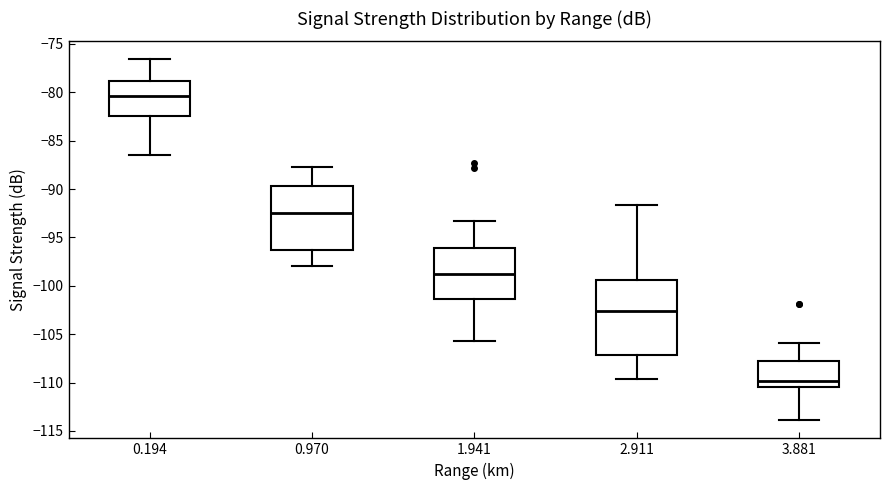

Reading left to right, read every box against the y-axis: the position of its median line, the range the box covers, and the ends of its whiskers. The values are not printed on the chart, so give them approximately, as read against the axis.

0.194: median -80.5, box -82.5 to -79.0, whiskers -86.5 to -76.5
0.970: median -92.5, box -96.5 to -89.5, whiskers -98.0 to -87.5
1.941: median -99.0, box -101.5 to -96.0, whiskers -105.5 to -93.5
2.911: median -102.5, box -107.0 to -99.5, whiskers -109.5 to -91.5
3.881: median -110.0, box -110.5 to -108.0, whiskers -114.0 to -106.0